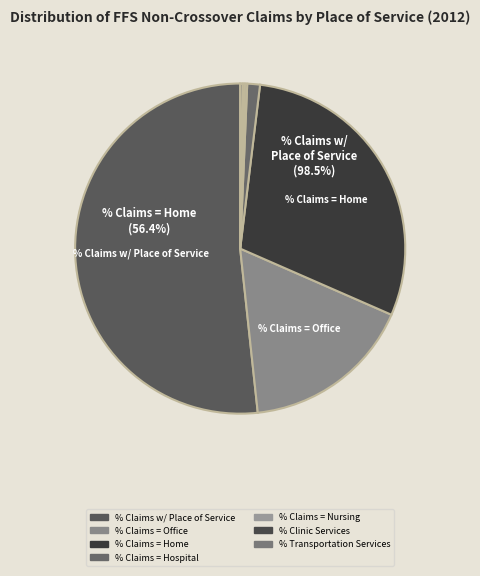

What is the total percentage of % Claims with Place of Service and % Claims with Place of Service = Office?

68.4%